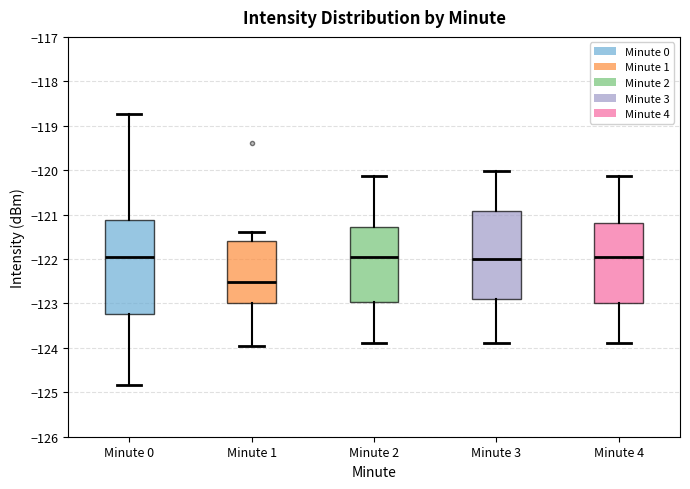

Where does the upper whisker of the box for Minute 1 end on the y-axis? The values are not printed on the chart, so give them approximately, as read against the axis.

-121.4